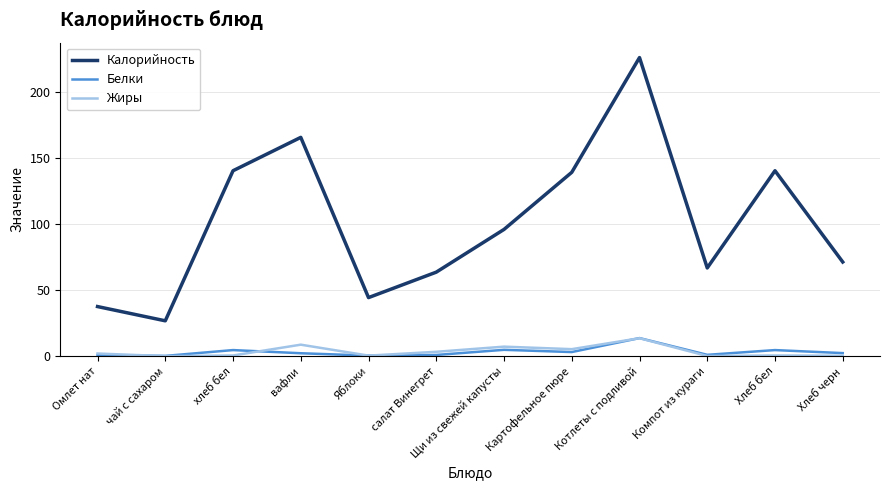

At which category is the sum across all series the highest?

Котлеты с подливой